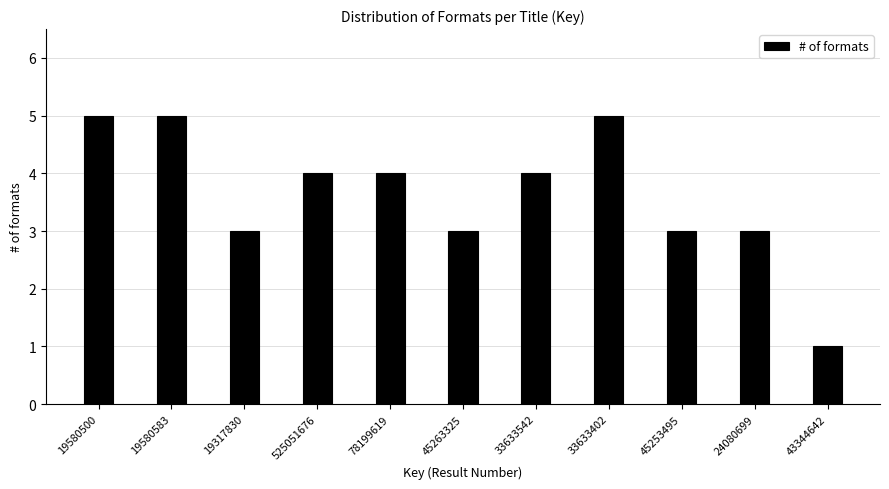

Reading left to right, extract all data points from this chart.

5	5	3	4	4	3	4	5	3	3	1